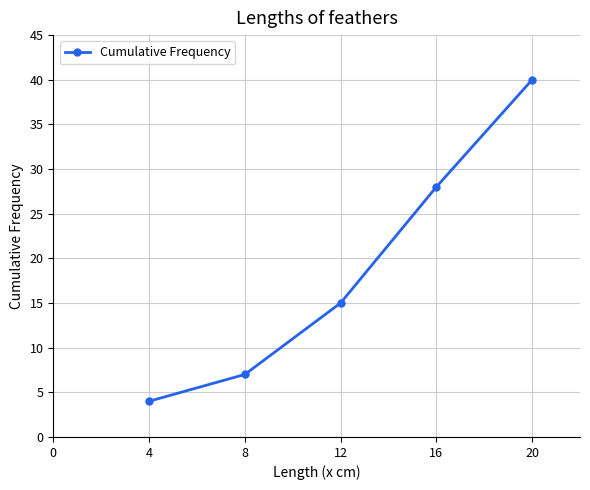

What is the ratio of the value at 4 to the value at 12?

0.3